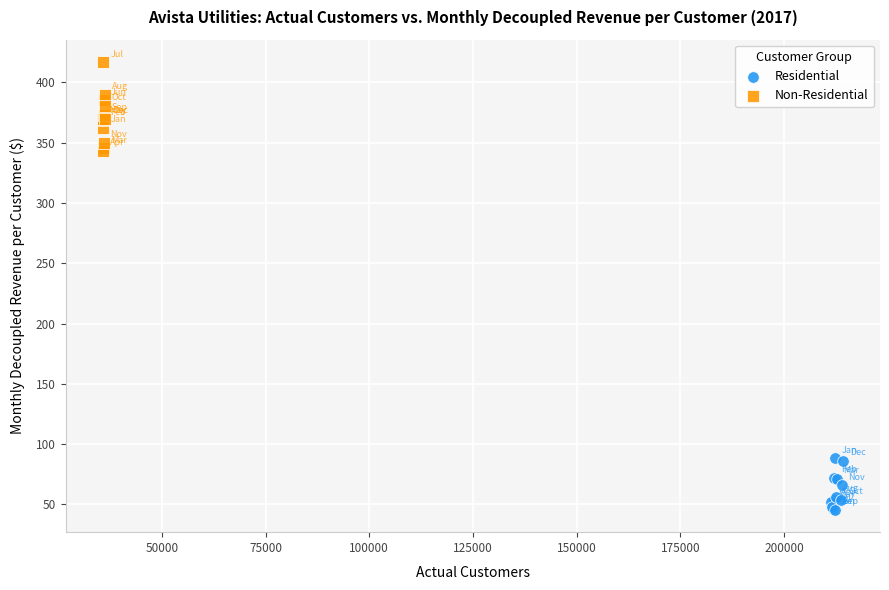

Which series has the widest spread of Y values?

Non-Residential